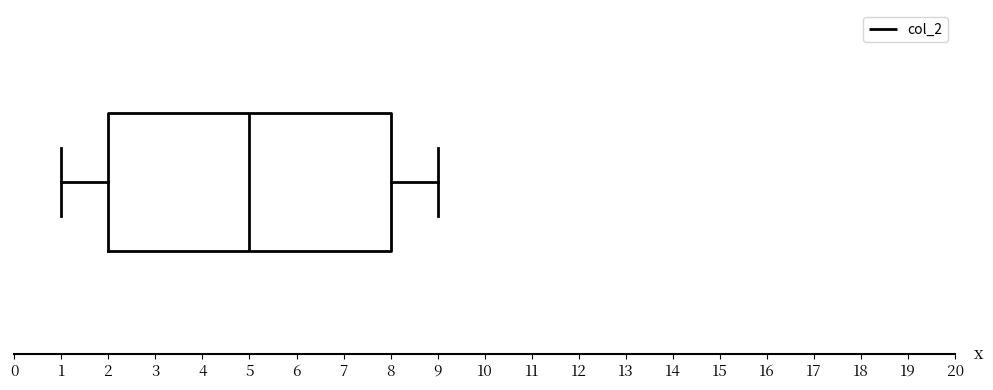

Read this box plot against the x-axis: the position of the median line, the range covered by the box, and the ends of both whiskers. The values are not printed on the chart, so give them approximately, as read against the axis.

median 5, box 2 to 8, whiskers 1 to 9